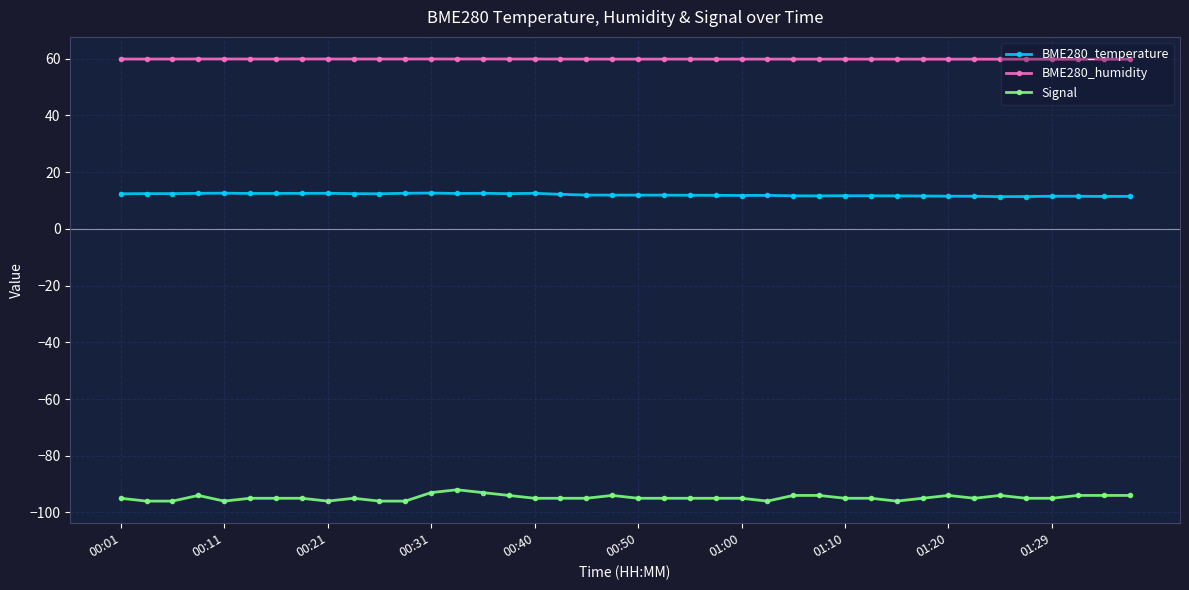

Which series has the widest spread of values?

Signal